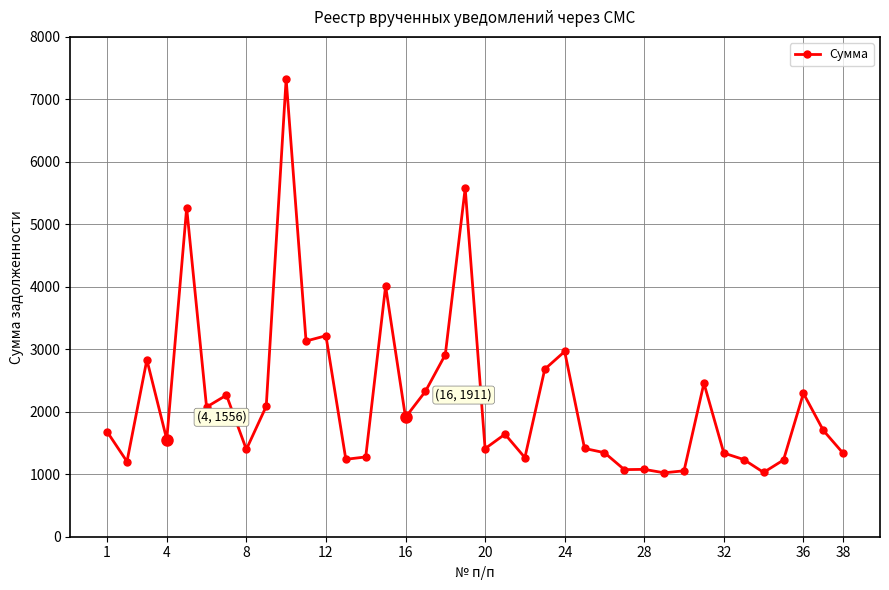

True or false: the data has more than 2 interior local peaks.

True